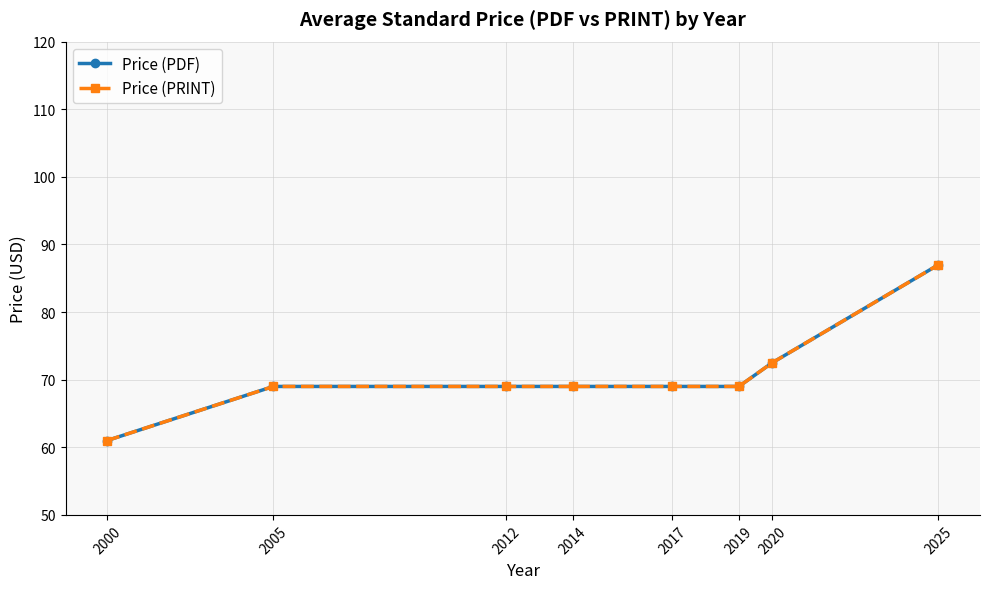

Is it true that Price (PRINT) equals 69.0 at 2012?

True